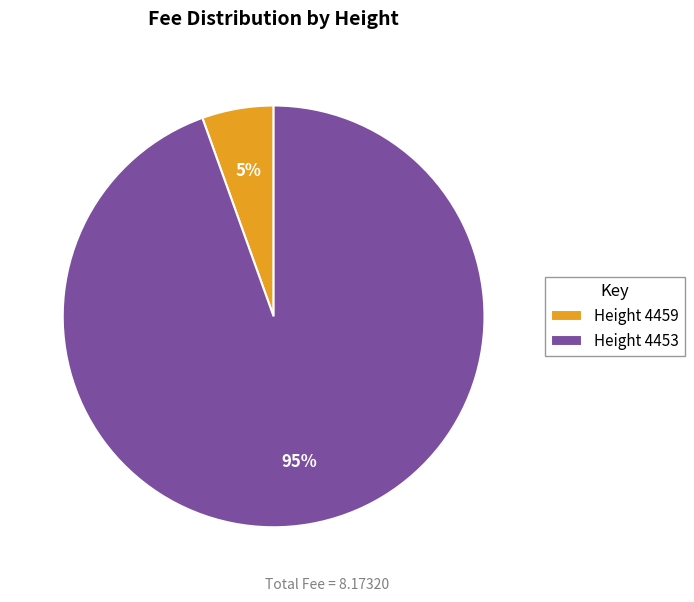

The Height 4459 slice represents 11% of the pie. True or false?

False